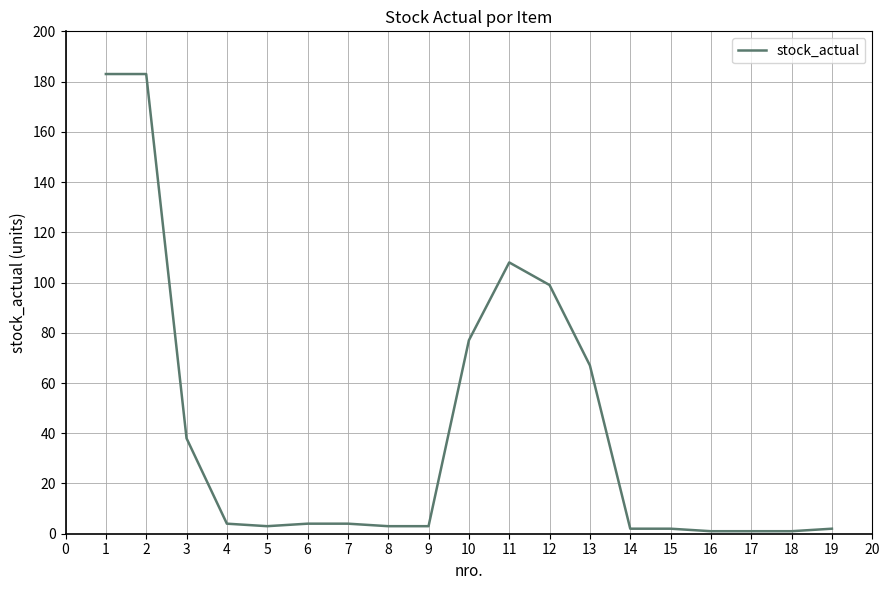

What is the sum of all values?

785